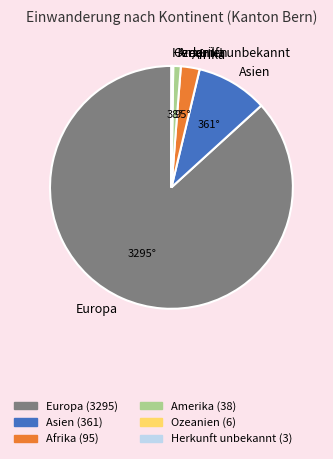

What is the largest slice in the pie chart?

Europa